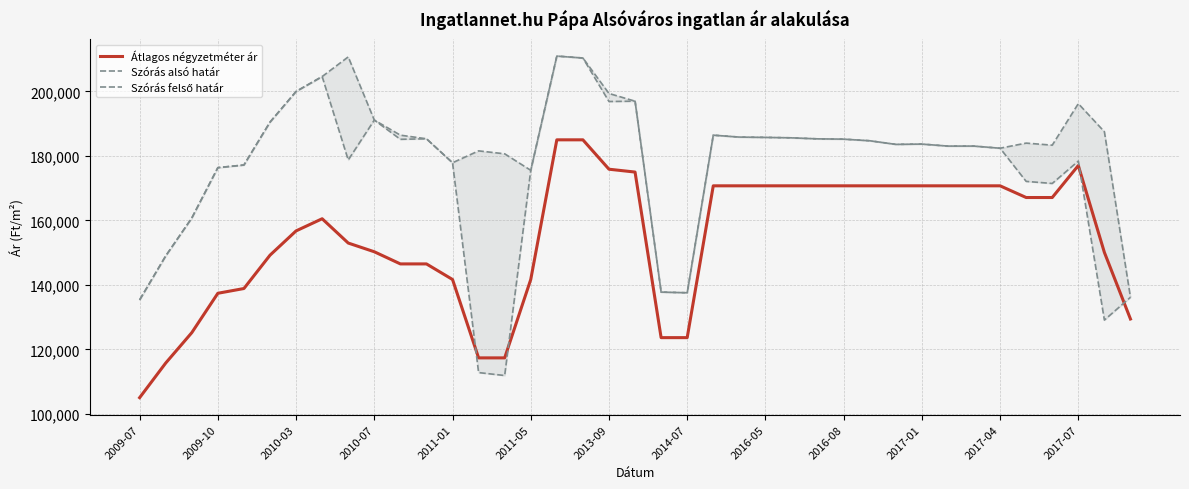

Does the chart have visible grid lines?

Yes